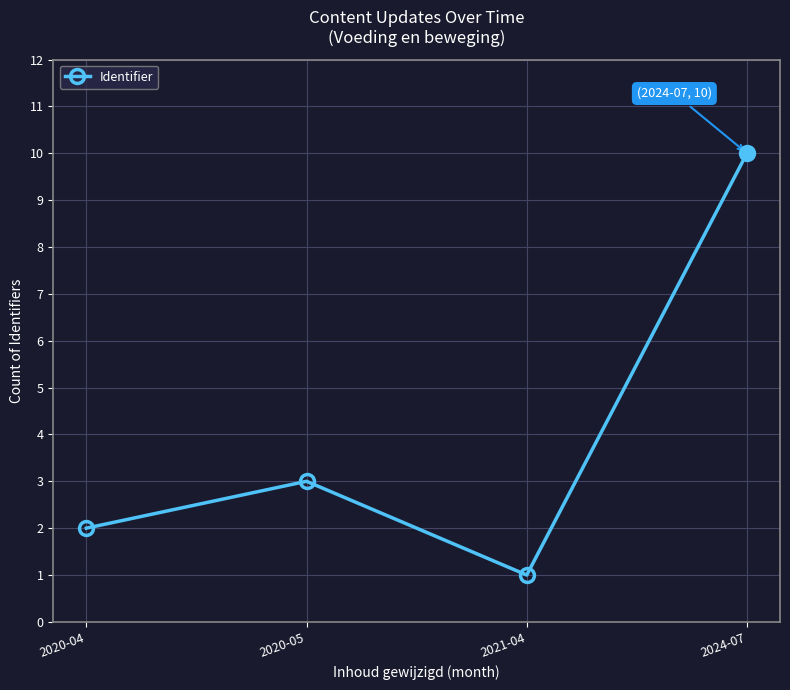

How many points are lower than both their immediate neighbors (excluding endpoints)?

1